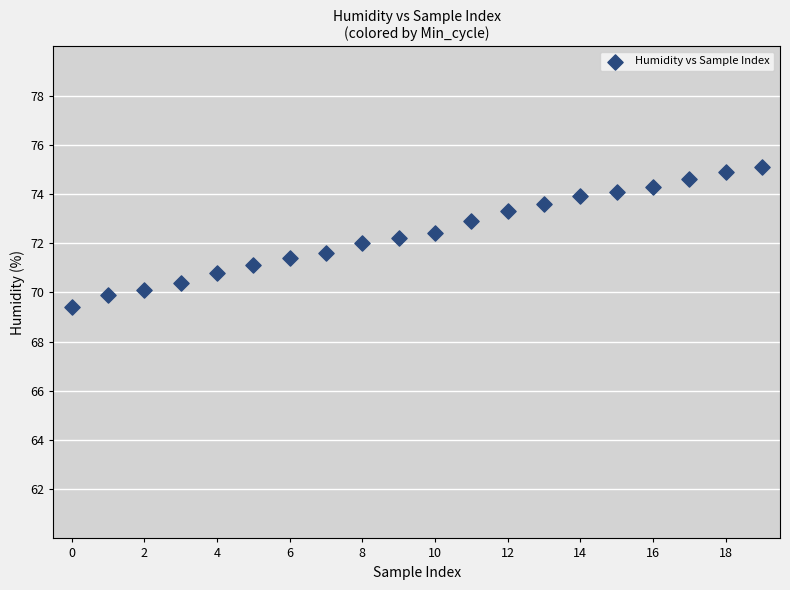

What is the range of Y values (max minus min)?

5.7